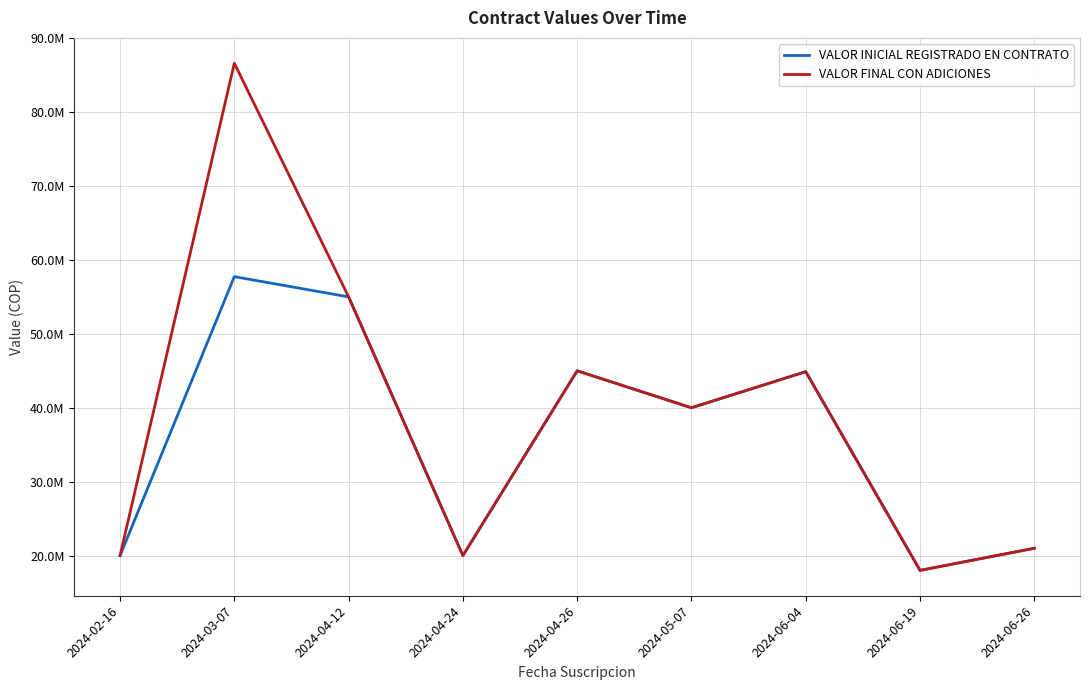

What is the total value across all series at 2024-06-04?

89768000